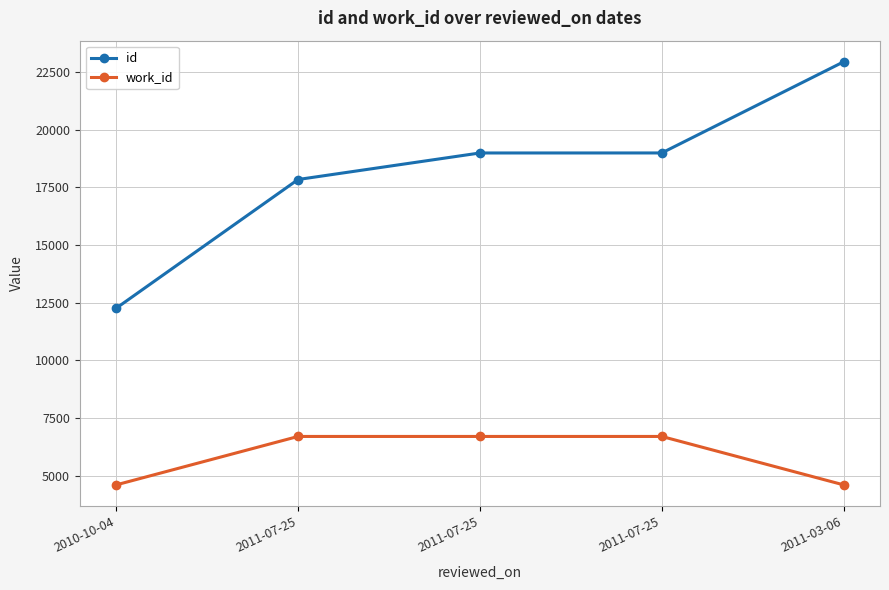

True or false: work_id has more than 2 interior local peaks.

False